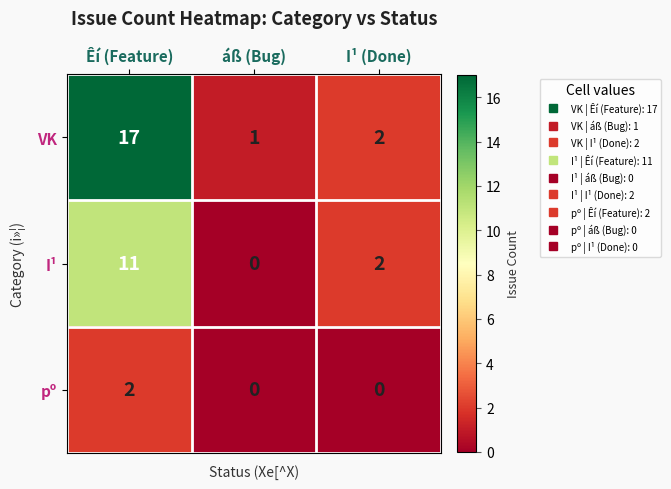

Which category has the lowest value in the VK series?

áß (Bug)